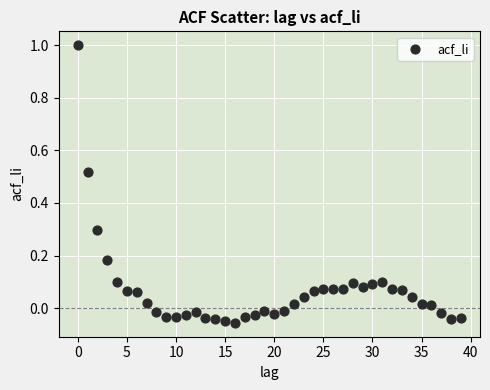

What is the range of Y values (max minus min)?

1.1